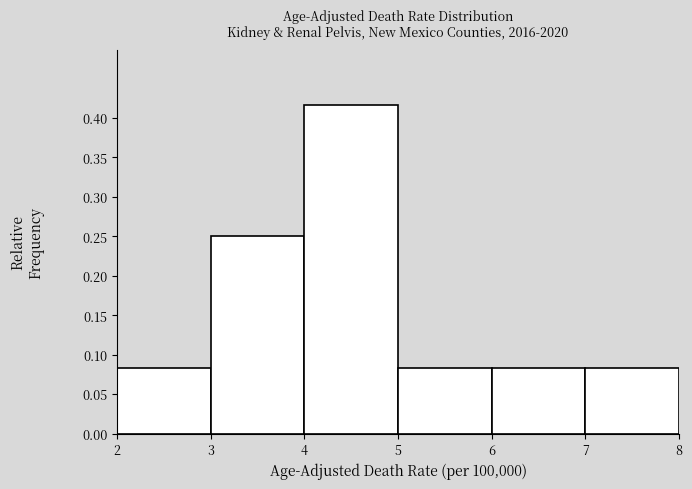

How tall is the bar that spans 2 to 3 on the x-axis? The values are not printed on the chart, so give them approximately, as read against the axis.

0.085